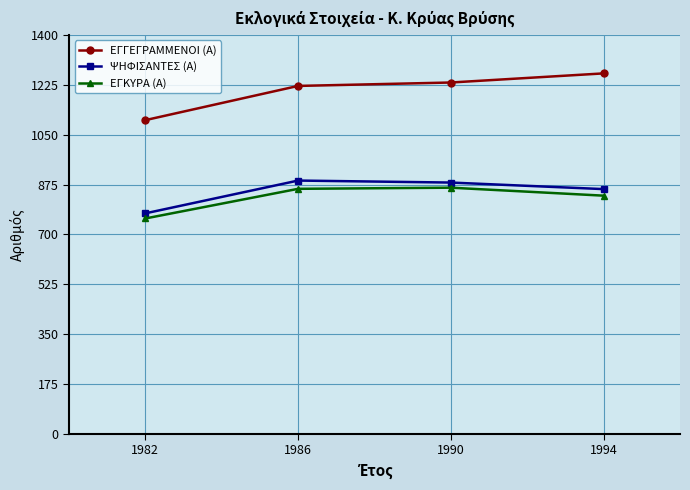

What is the value of the ΕΓΚΥΡΑ (Α) point at the 4th from the left?

836